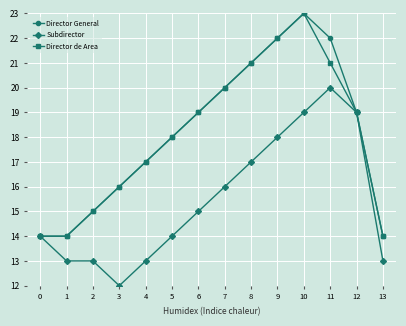

How many values in the Subdirector series are below 15?

7